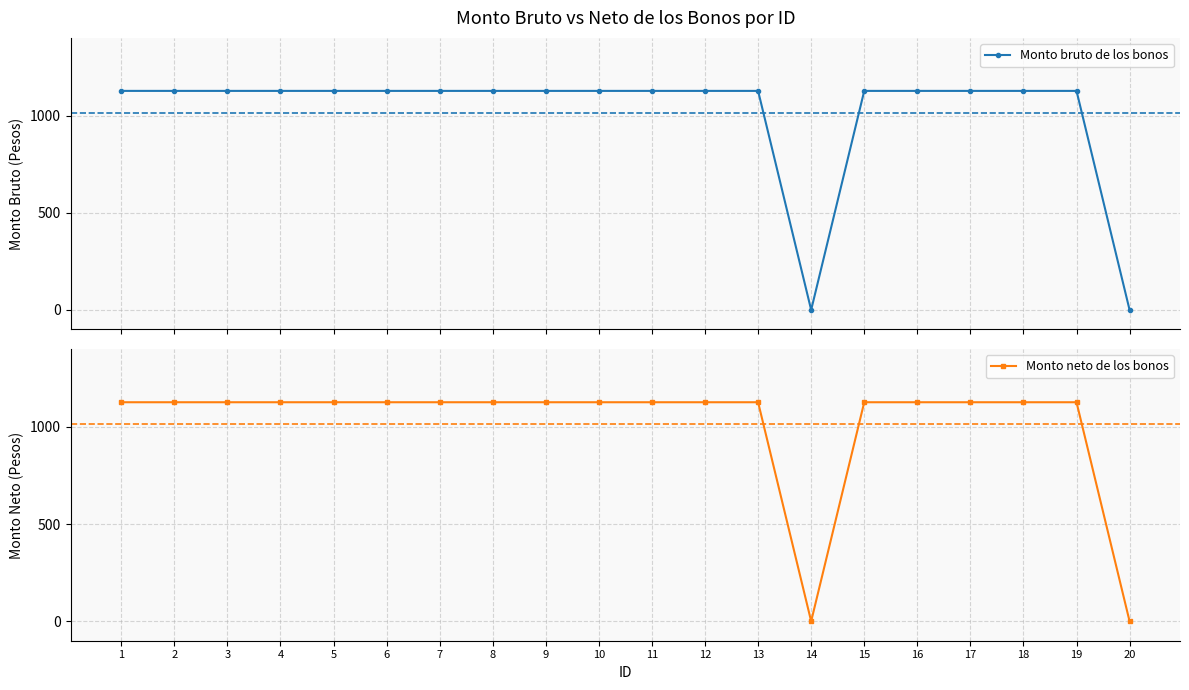

Reading left to right, transcribe all the data shown in this chart.

Monto bruto de los bonos: 1=1127.2	2=1127.2	3=1127.2	4=1127.2	5=1127.2	6=1127.2	7=1127.2	8=1127.2	9=1127.2	10=1127.2	11=1127.2	12=1127.2	13=1127.2	14=0.0	15=1127.2	16=1127.2	17=1127.2	18=1127.2	19=1127.2	20=0.0
Monto neto de los bonos: 1=1127.2	2=1127.2	3=1127.2	4=1127.2	5=1127.2	6=1127.2	7=1127.2	8=1127.2	9=1127.2	10=1127.2	11=1127.2	12=1127.2	13=1127.2	14=0.0	15=1127.2	16=1127.2	17=1127.2	18=1127.2	19=1127.2	20=0.0